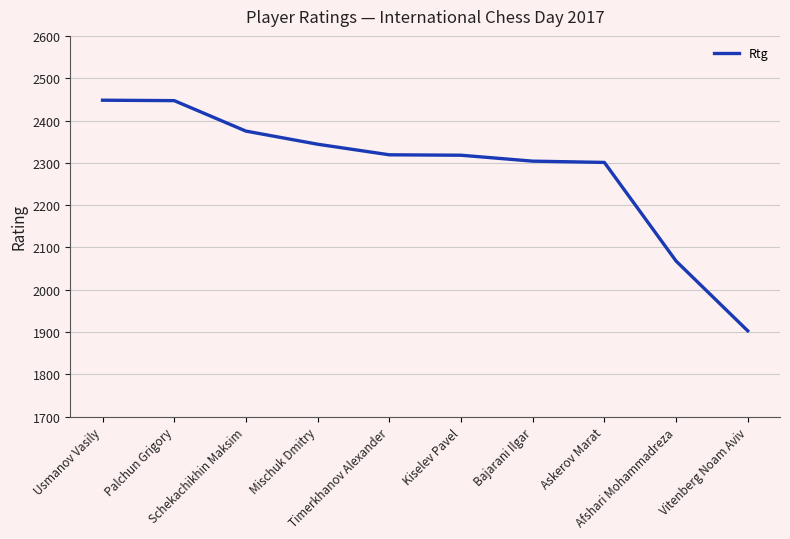

Does the chart have visible grid lines?

Yes